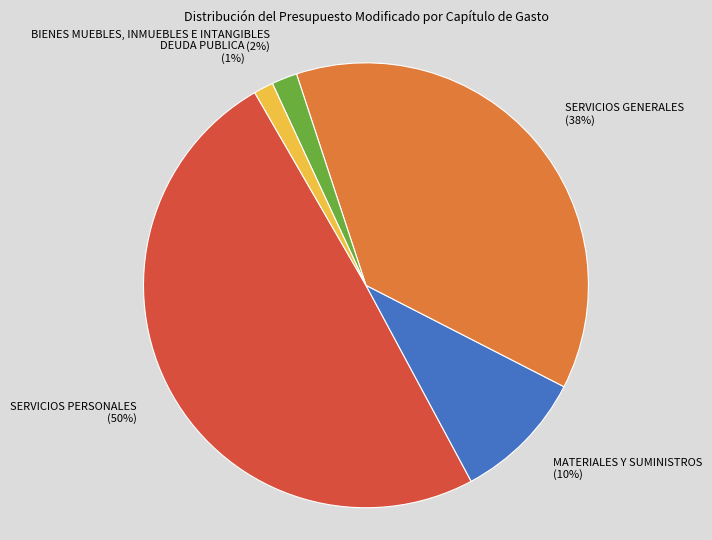

Is the sum of SERVICIOS PERSONALES (50%) and DEUDA PUBLICA (1%) greater than half?

Yes